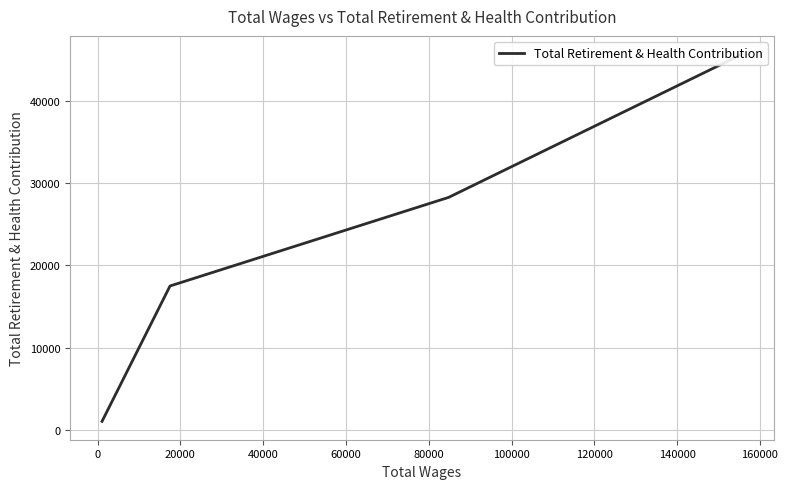

Is this an area chart (filled region under the line)?

No